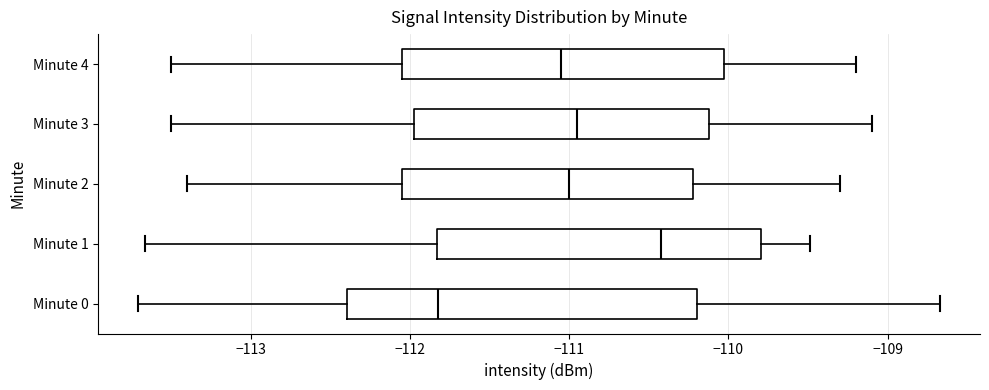

Reading bottom to top, transcribe this box plot: for each box, give where its median line is, the range the box spans, and where its two whiskers end, as read against the x-axis. The values are not printed on the chart, so give them approximately, as read against the axis.

Minute 0: median -111.8, box -112.4 to -110.2, whiskers -113.7 to -108.7
Minute 1: median -110.4, box -111.8 to -109.8, whiskers -113.7 to -109.5
Minute 2: median -111.0, box -112.0 to -110.2, whiskers -113.4 to -109.3
Minute 3: median -110.9, box -112.0 to -110.1, whiskers -113.5 to -109.1
Minute 4: median -111.0, box -112.0 to -110.0, whiskers -113.5 to -109.2